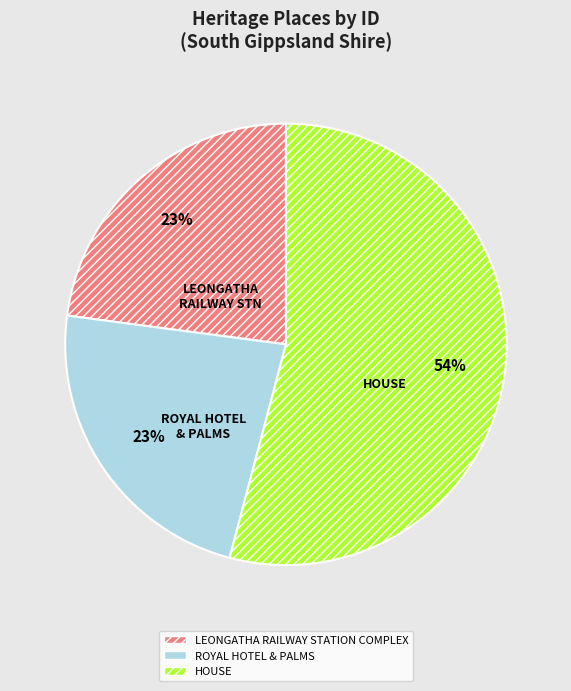

Combined, do ROYAL HOTEL & PALMS and HOUSE account for over 50%?

Yes